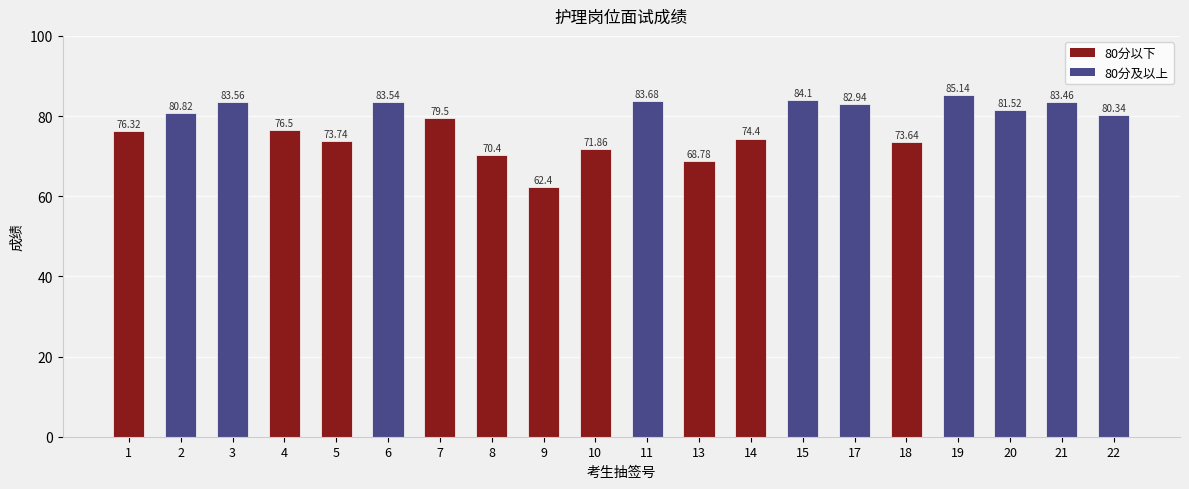

List the labels in order of value, largest first.

19, 15, 11, 3, 6, 21, 17, 20, 2, 22, 7, 4, 1, 14, 5, 18, 10, 8, 13, 9